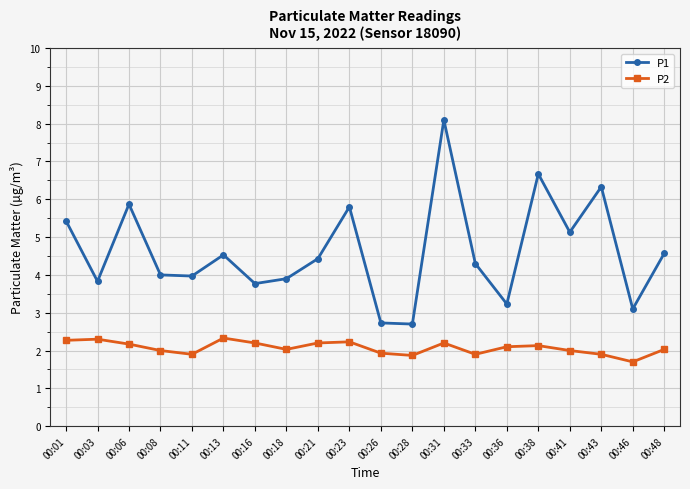

At 00:01, list the series in order from smallest to largest.

P2, P1